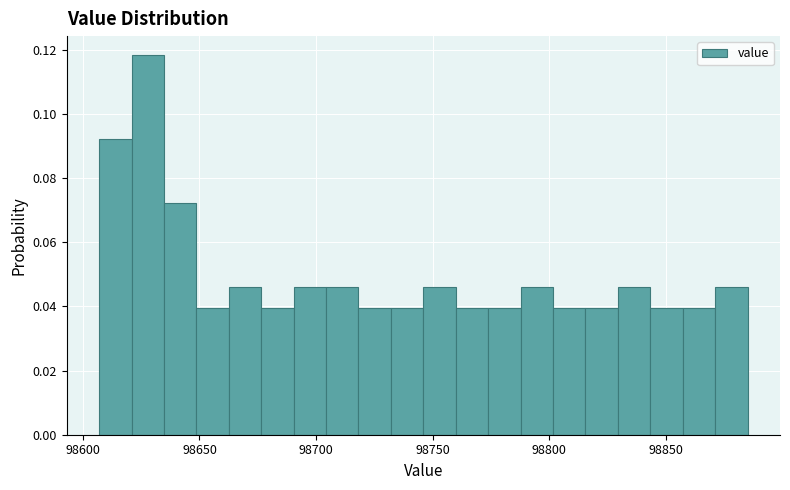

Around what value on the x-axis is the tallest bar? Give the approximate position of its centre, as read against the axis.

98630